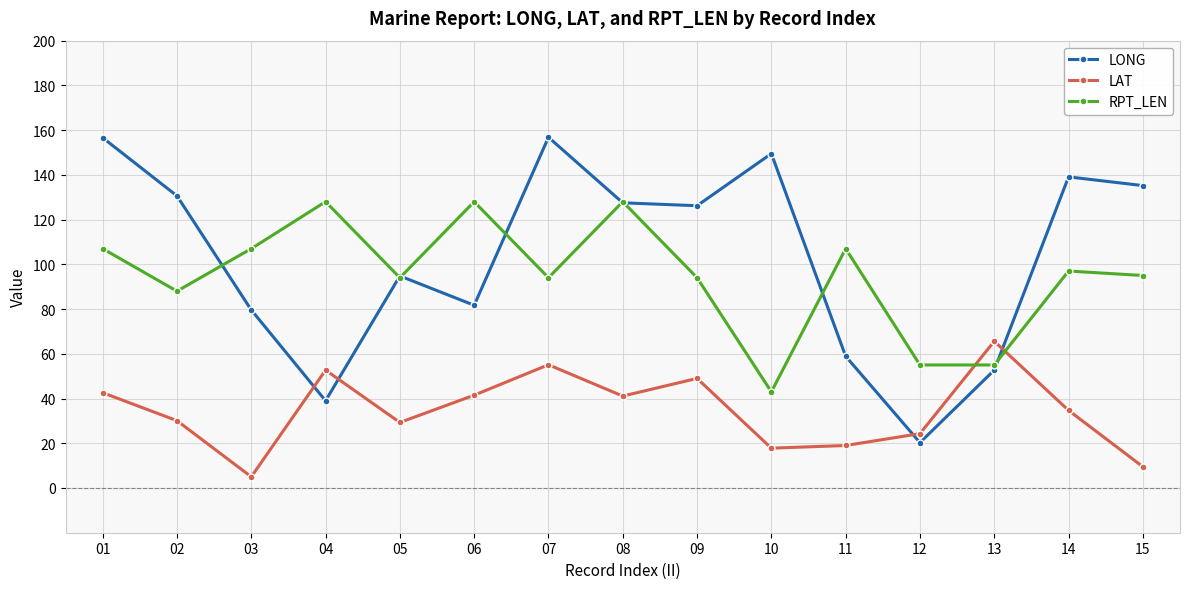

How many data points in LAT are above 34?

8